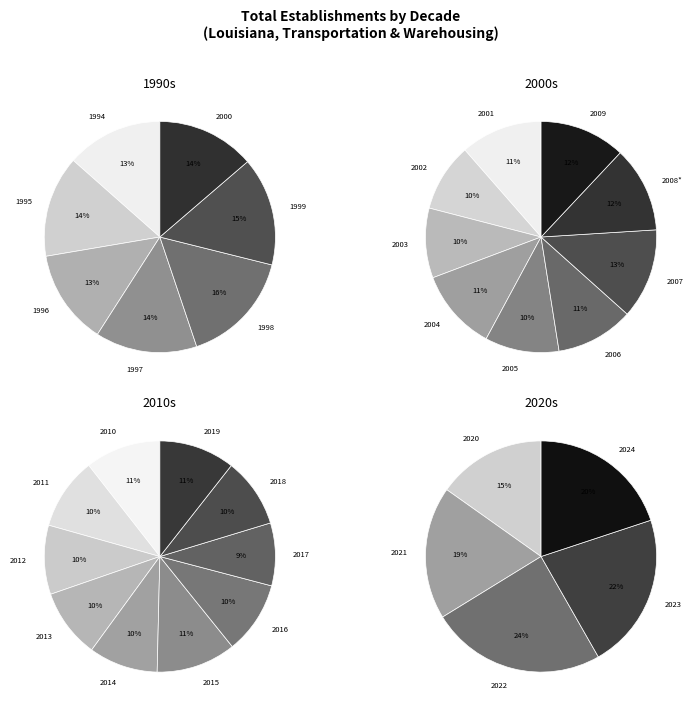

Is 1997 the majority of the pie?

No